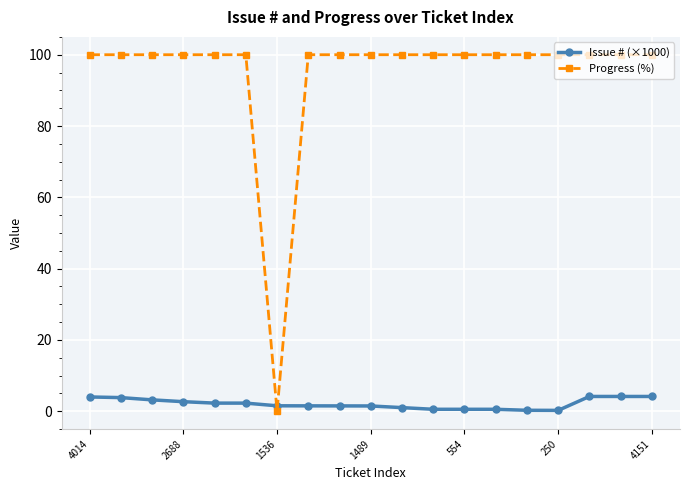

Which series has the largest total across all categories?

Progress (%)